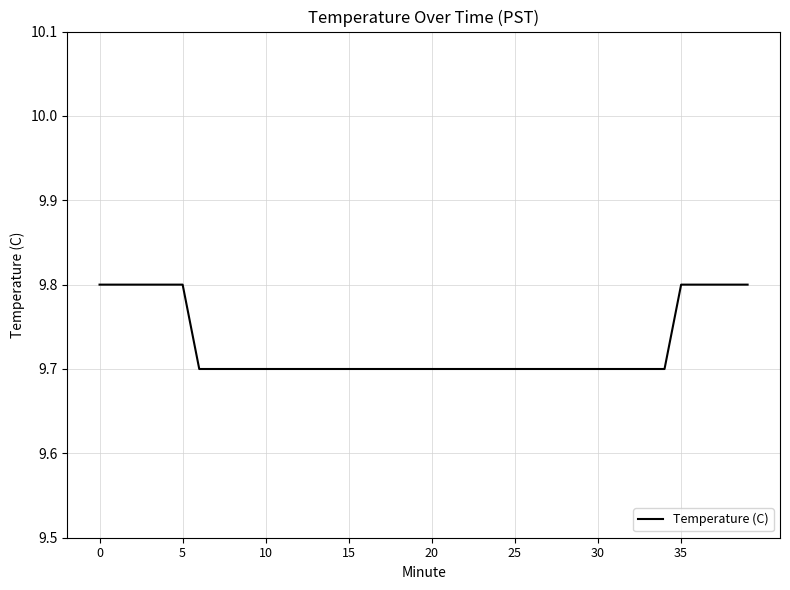

Count the values in the range 9 to 10.

40